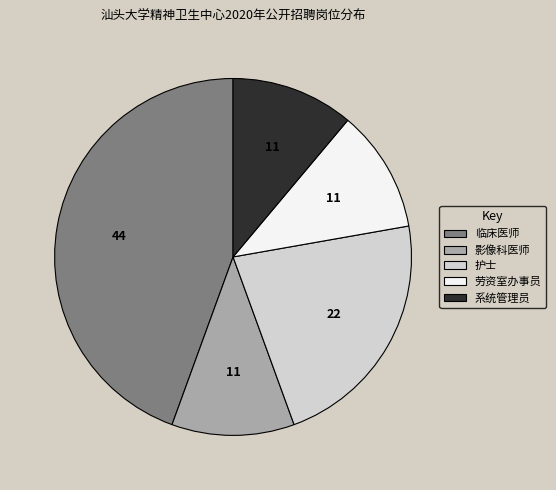

Combined, do 临床医师 and 劳资室办事员 account for over 50%?

Yes